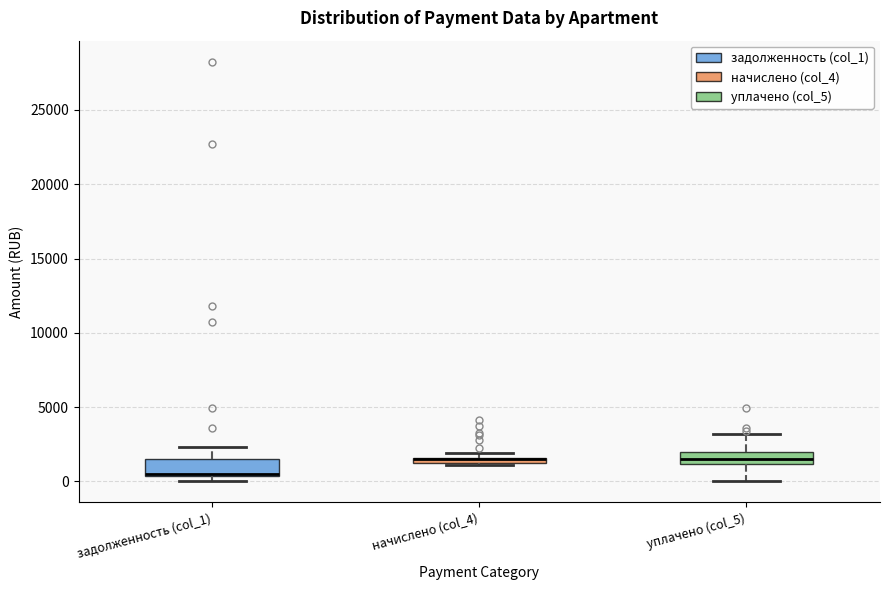

Where is the upper edge of the box for начислено (col_4) on the y-axis? The values are not printed on the chart, so give them approximately, as read against the axis.

1500